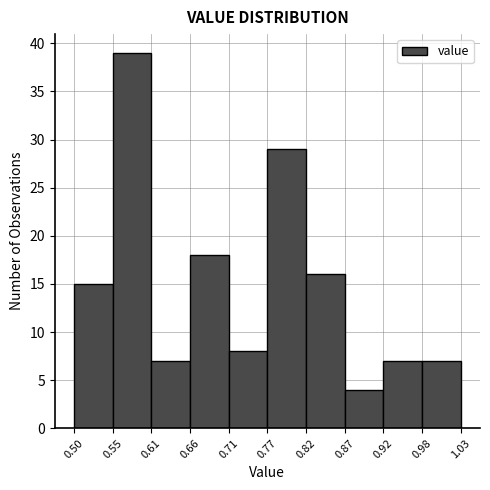

What is the height of the bar covering 0.77 to 0.82 on the x-axis? The values are not printed on the chart, so give them approximately, as read against the axis.

29